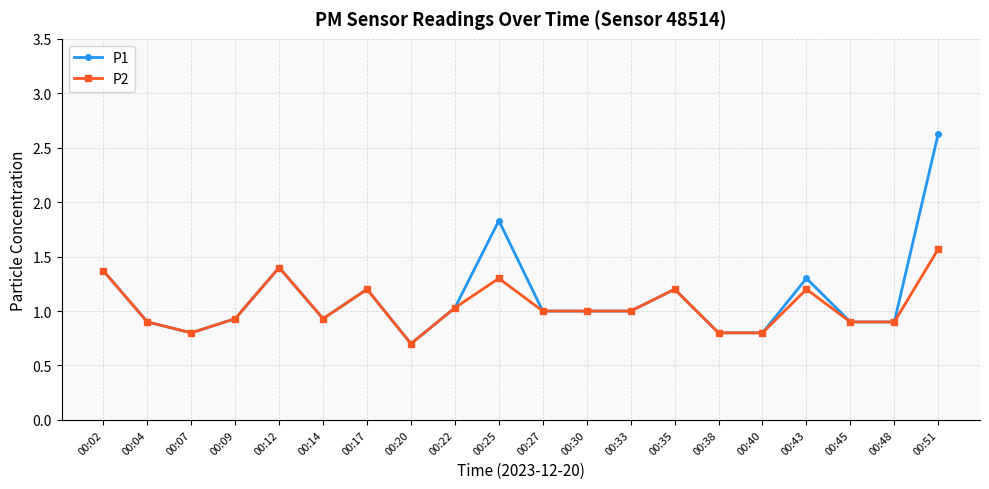

What are all the series names shown in the legend?

P1, P2